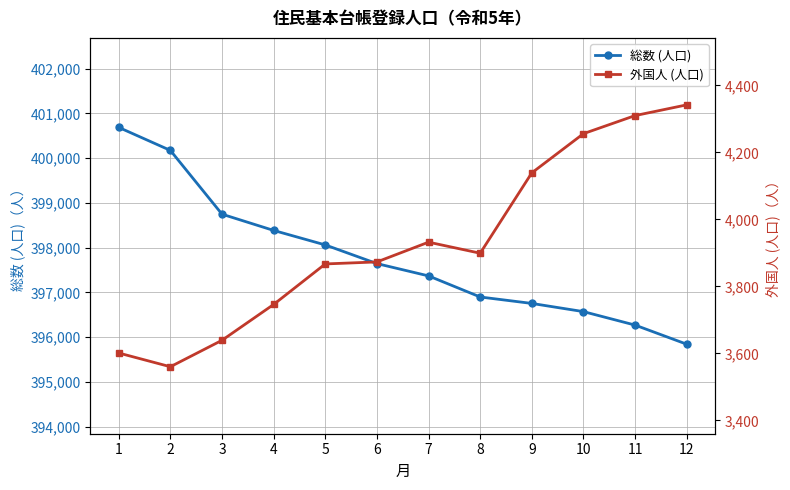

What is the difference between the 総数 (人口) values at 2 and 12?

4330